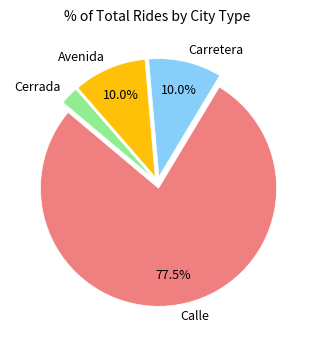

Is there a majority slice in this chart?

Yes